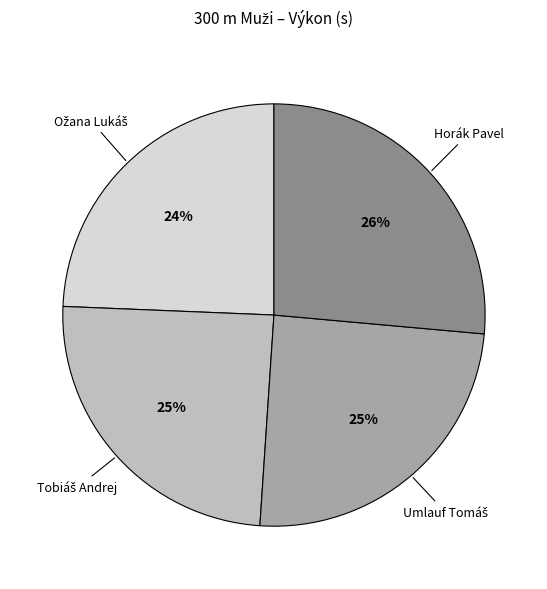

Does any single category account for the majority?

No